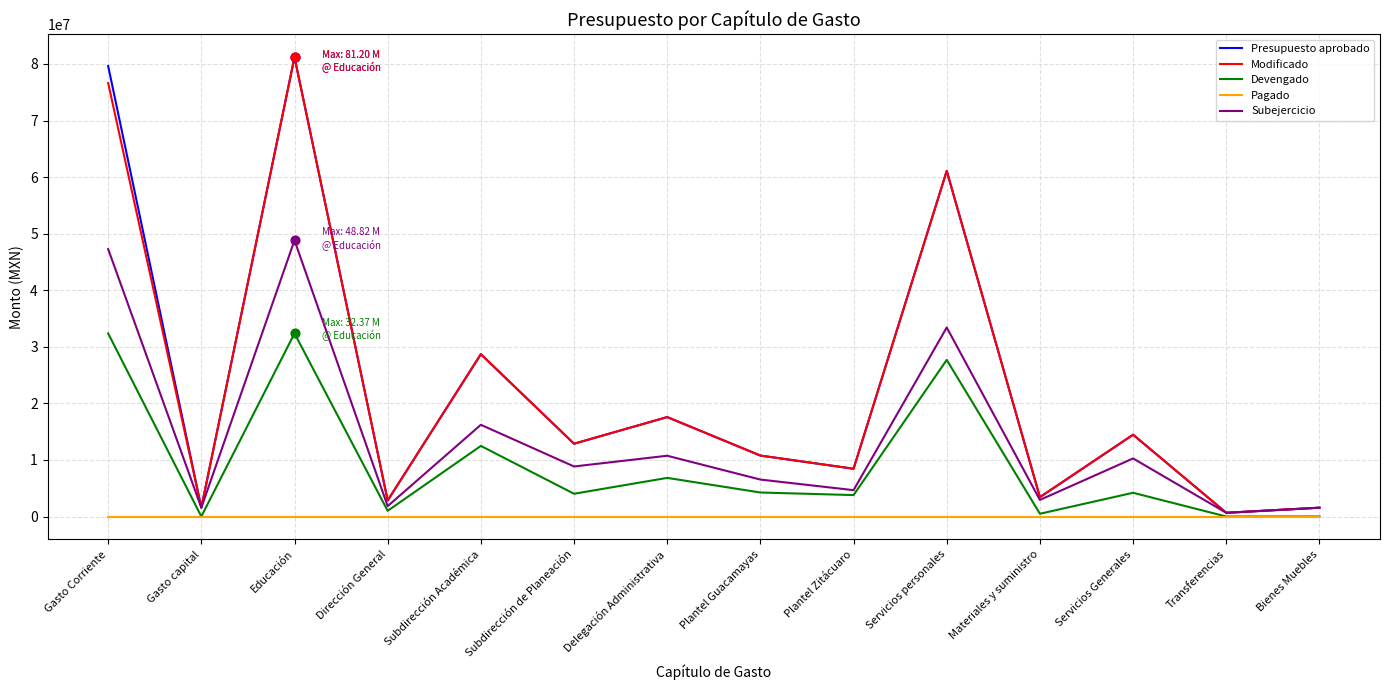

Between Gasto Corriente and Dirección General, which series saw the biggest shift?

Presupuesto aprobado